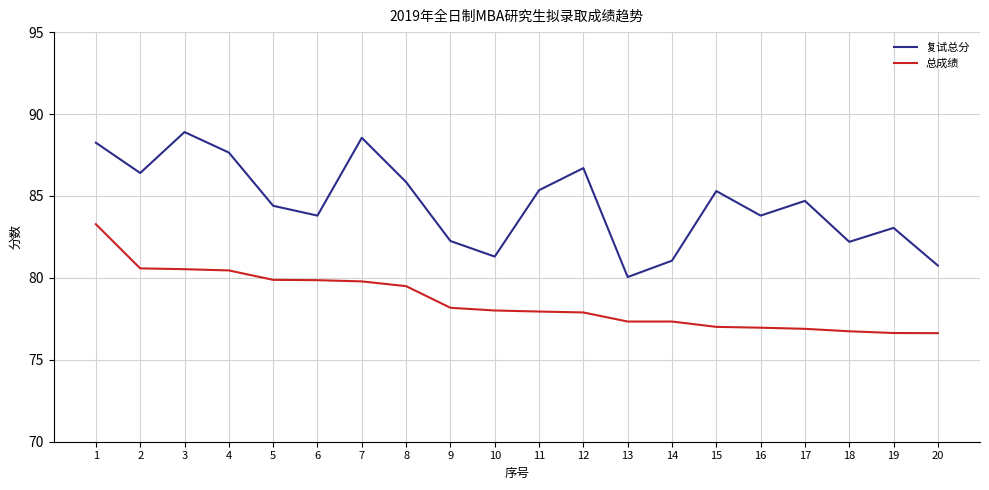

Is this an area chart (filled region under the line)?

No